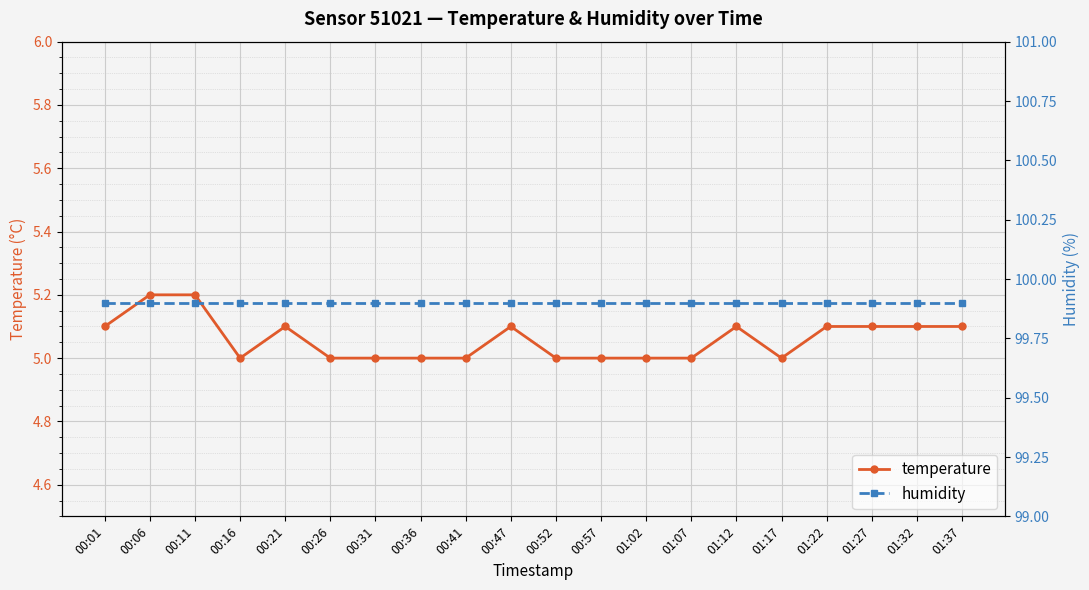

What are all the series names shown in the legend?

temperature, humidity